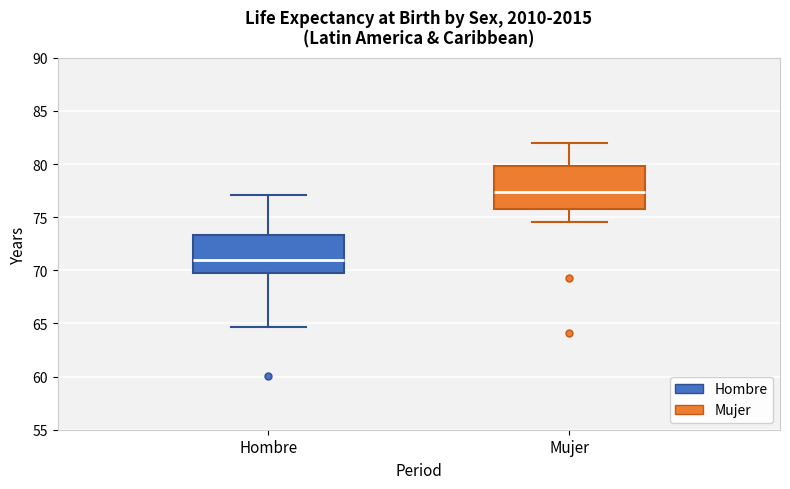

Reading left to right, read every box against the y-axis: the position of its median line, the range the box covers, and the ends of its whiskers. The values are not printed on the chart, so give them approximately, as read against the axis.

Hombre: median 71.0, box 69.5 to 73.5, whiskers 64.5 to 77.0
Mujer: median 77.5, box 76.0 to 80.0, whiskers 74.5 to 82.0